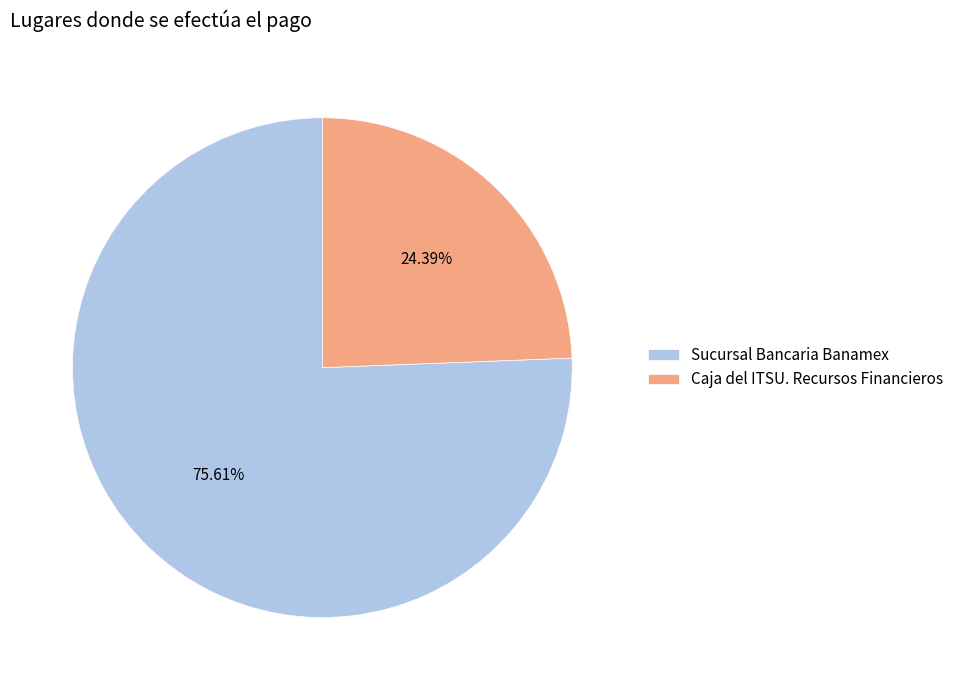

Is it true that Caja del ITSU. Recursos Financieros is 38% of the pie?

False